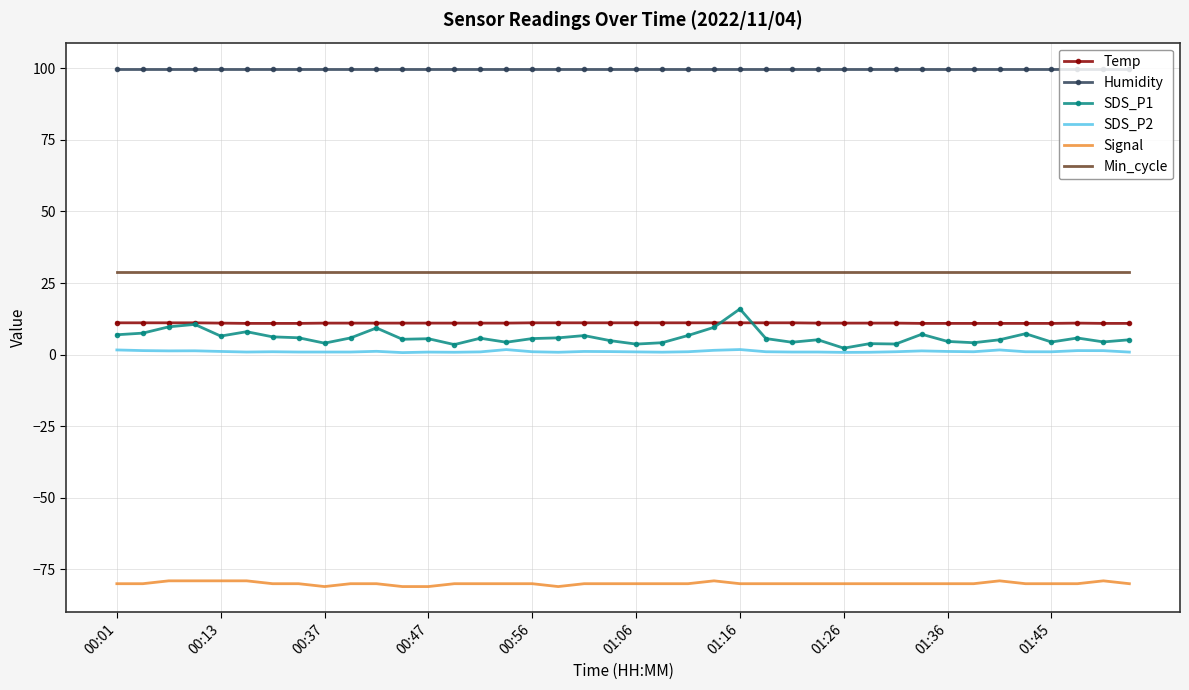

True or false: Temp and Min_cycle intersect in this chart.

False